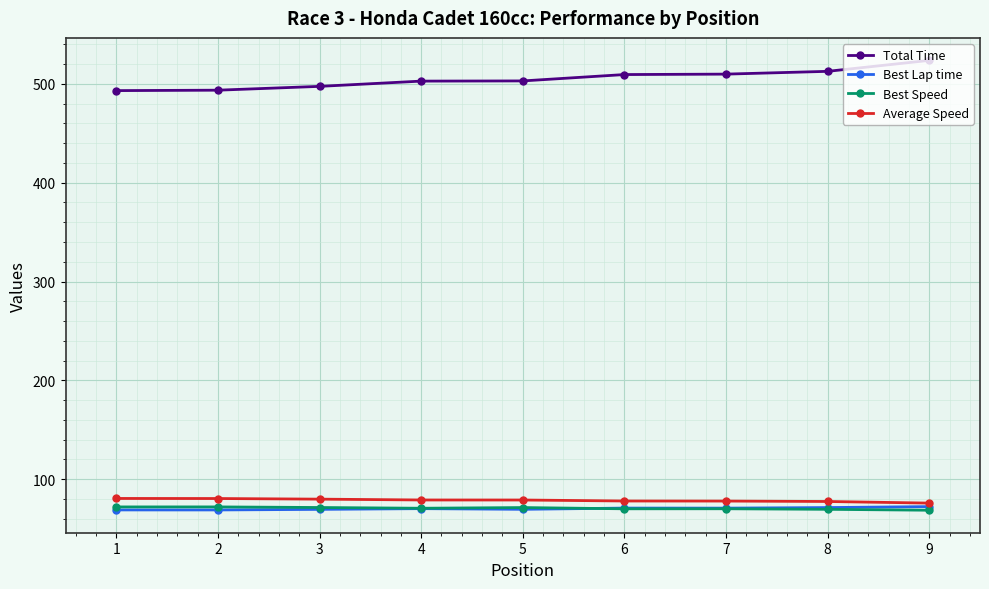

What is the lowest value of the Best Speed series?

68.7